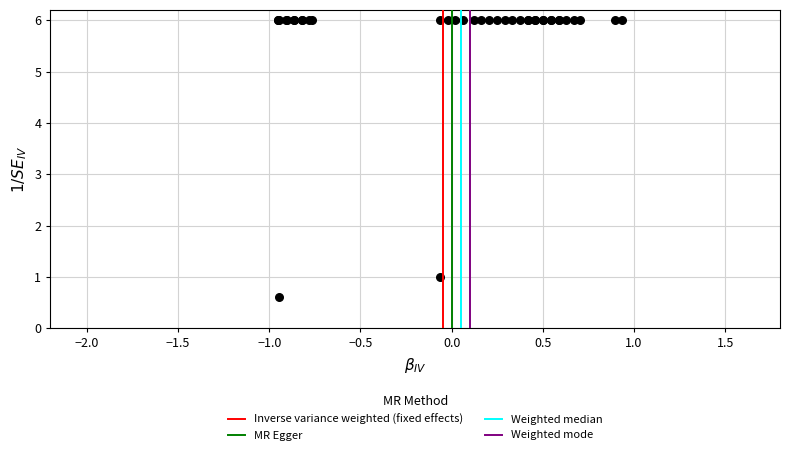

What Y value in the scatter plot is closest to 3?

1.0